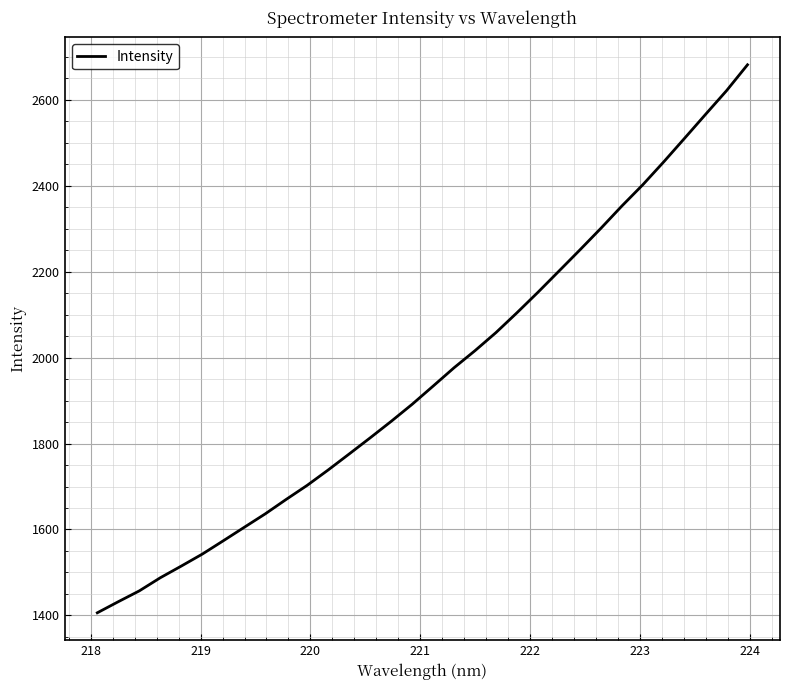

What is the difference between the maximum and minimum values?

1275.7